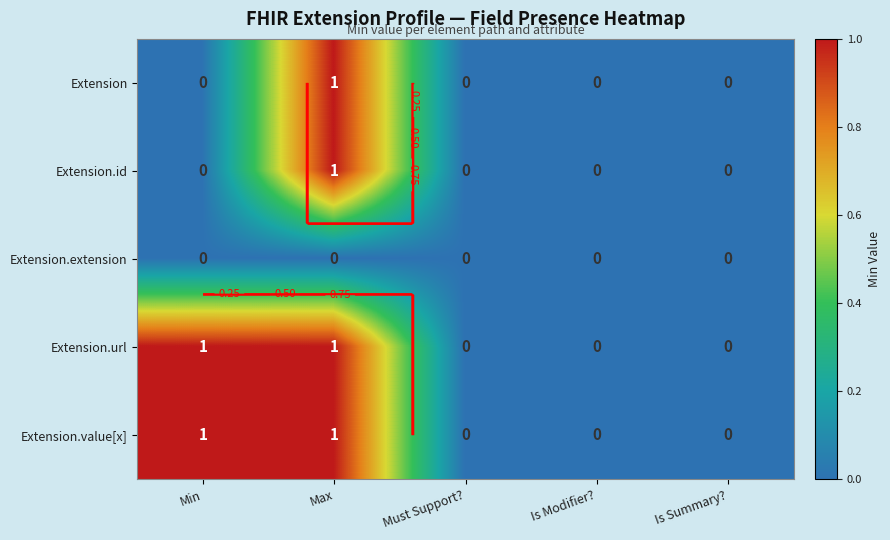

What is the sum of all Extension.id values?

1